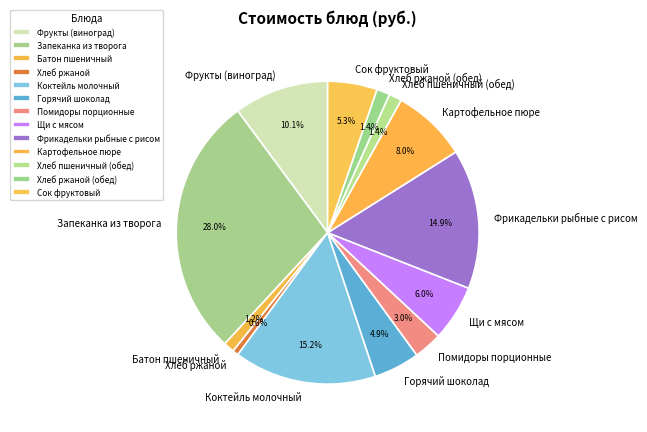

How many slices are in this pie chart?

13